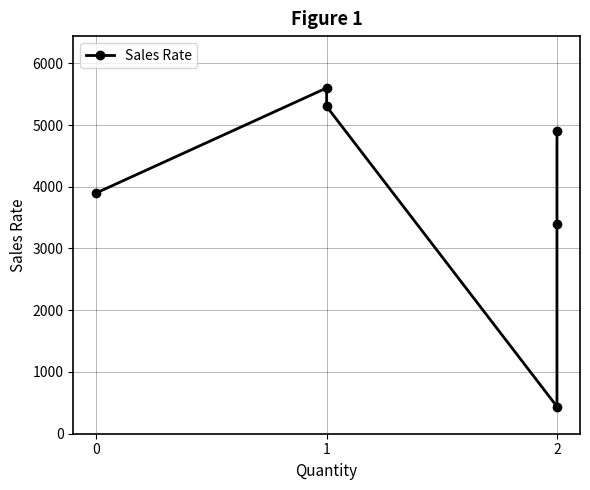

What is the change in value from 0 to 2?

-3460